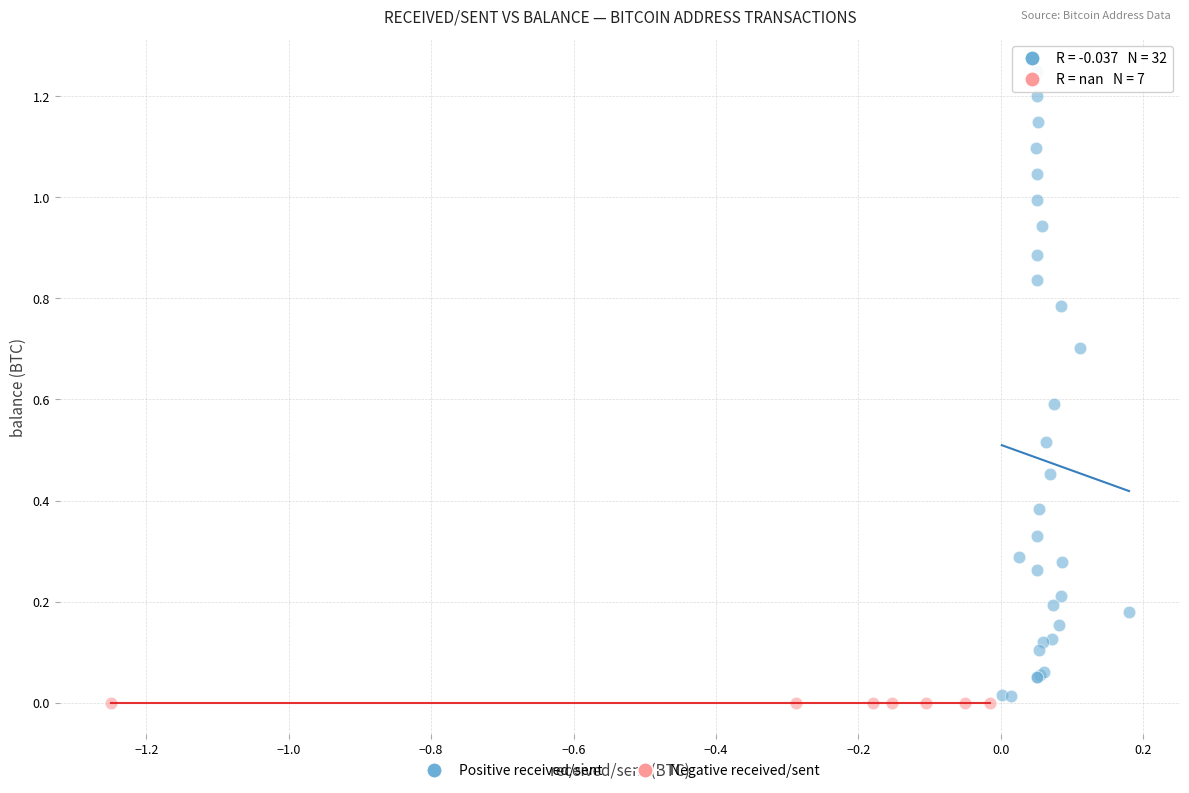

Which series contains the highest Y value?

Positive received/sent